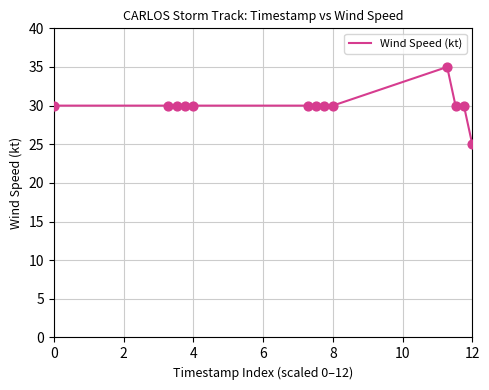

What is the difference between the maximum and minimum values?

10